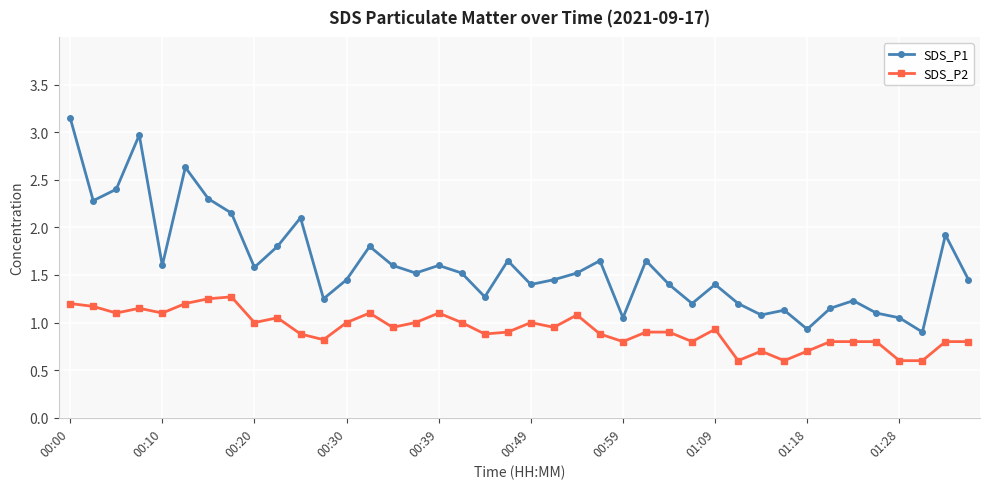

Which series has the widest spread of values?

SDS_P1